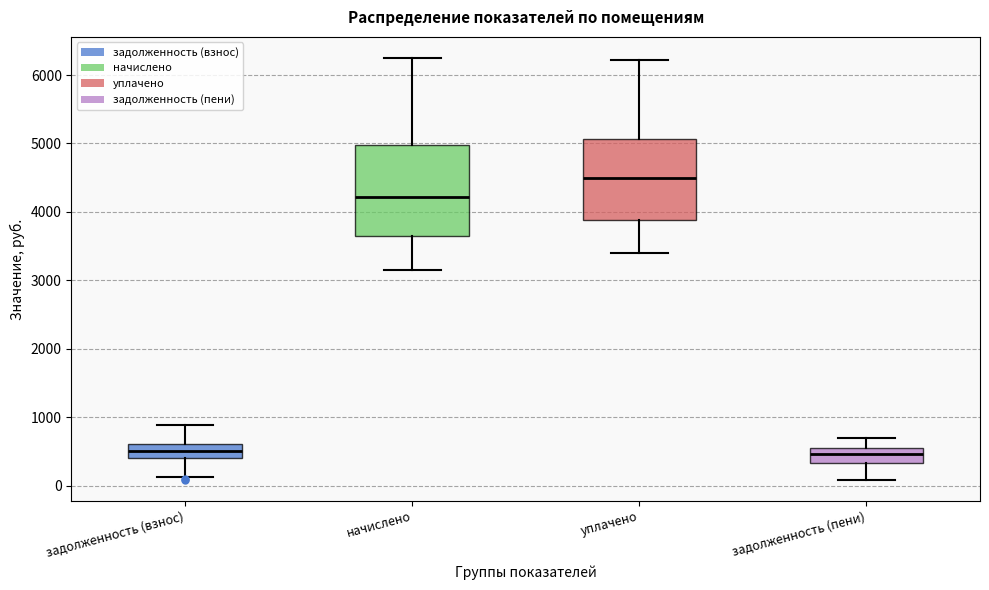

Comparing the boxes themselves (not the whiskers), which one is the tallest?

начислено